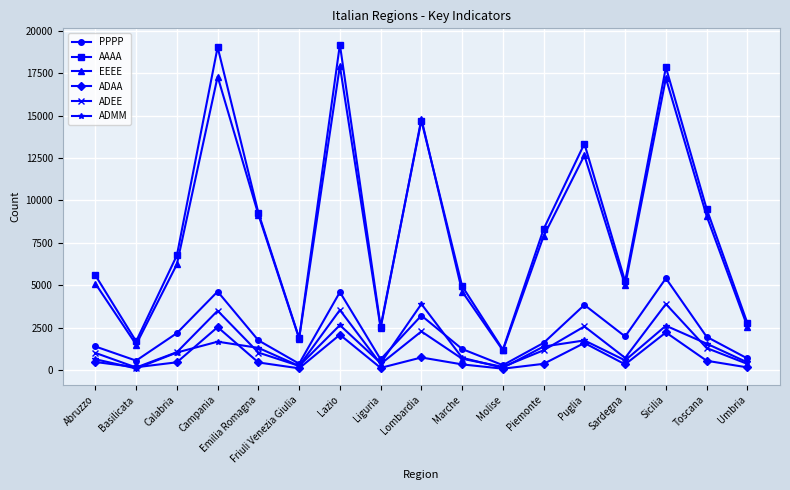

What is the greatest value displayed?

19187